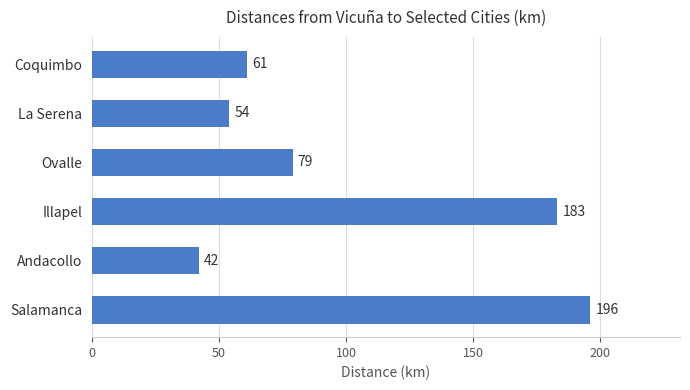

Reading top to bottom, what are all the values shown in this chart?

Coquimbo=61	La Serena=54	Ovalle=79	Illapel=183	Andacollo=42	Salamanca=196